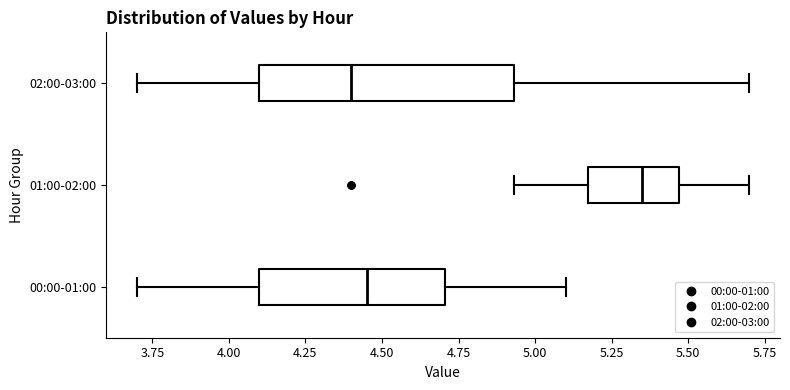

Reading bottom to top, read every box against the x-axis: the position of its median line, the range the box covers, and the ends of its whiskers. The values are not printed on the chart, so give them approximately, as read against the axis.

00:00-01:00: median 4.45, box 4.10 to 4.70, whiskers 3.70 to 5.10
01:00-02:00: median 5.35, box 5.15 to 5.45, whiskers 4.95 to 5.70
02:00-03:00: median 4.40, box 4.10 to 4.95, whiskers 3.70 to 5.70